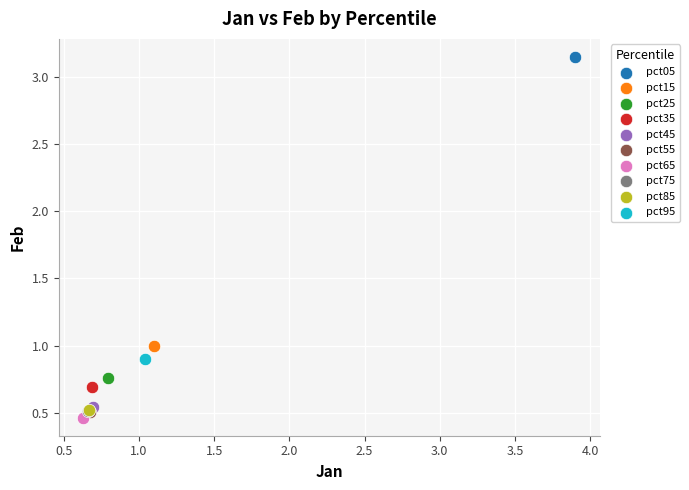

Which series contains the lowest Y value?

pct65